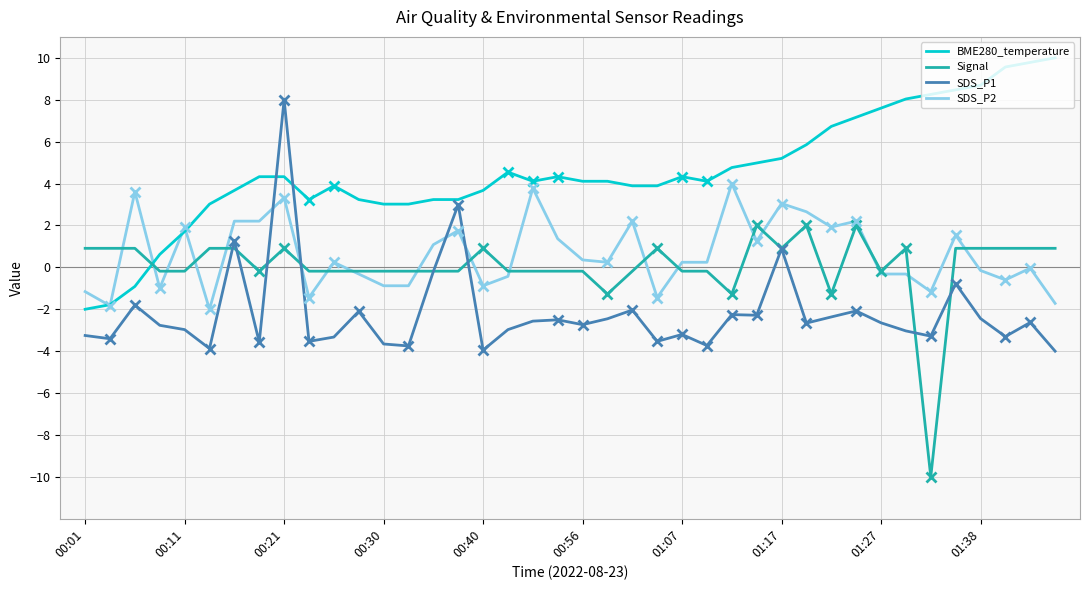

Which series has the largest total across all categories?

BME280_temperature